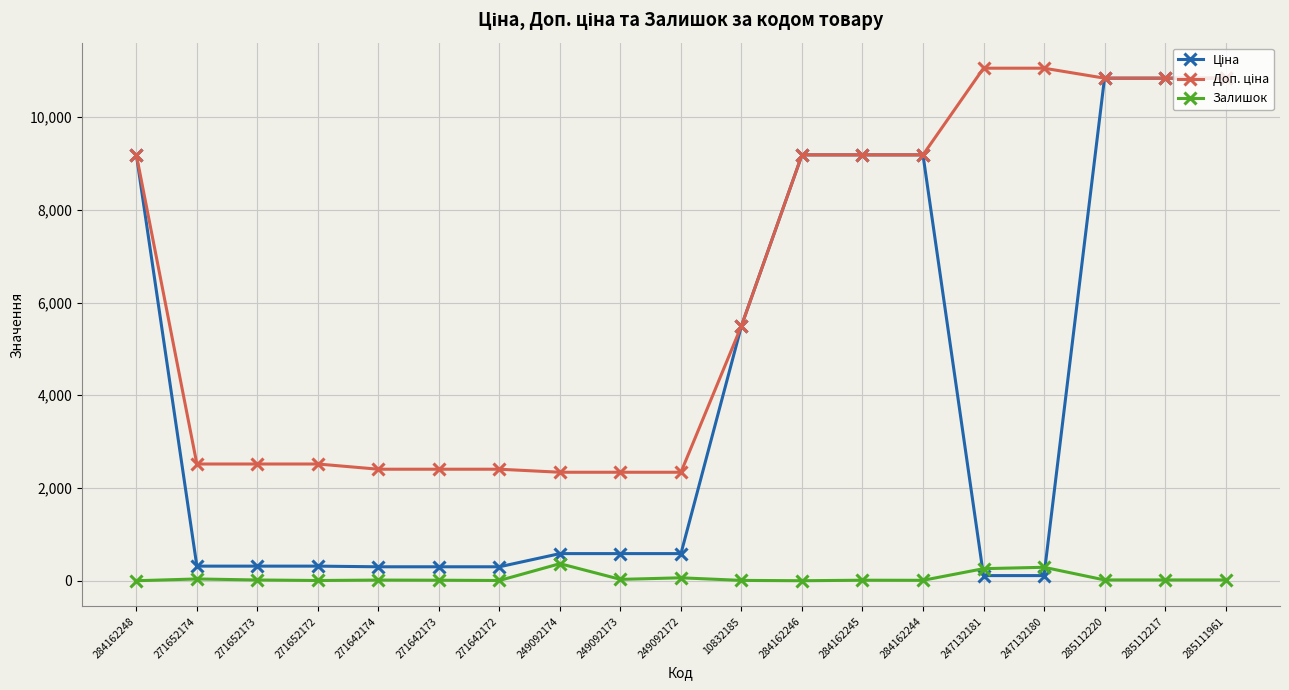

What is the maximum value shown in the chart?

11055.0